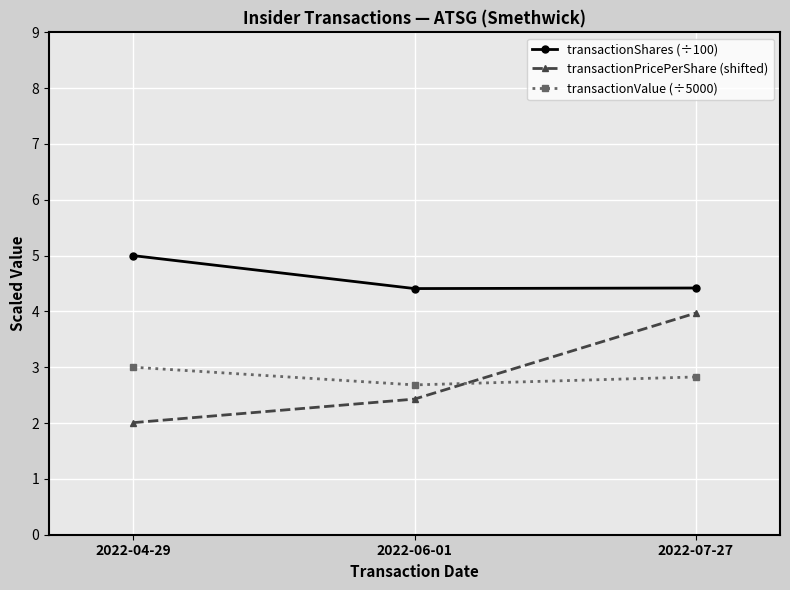

What is the highest value of the transactionShares (÷100) series?

5.0